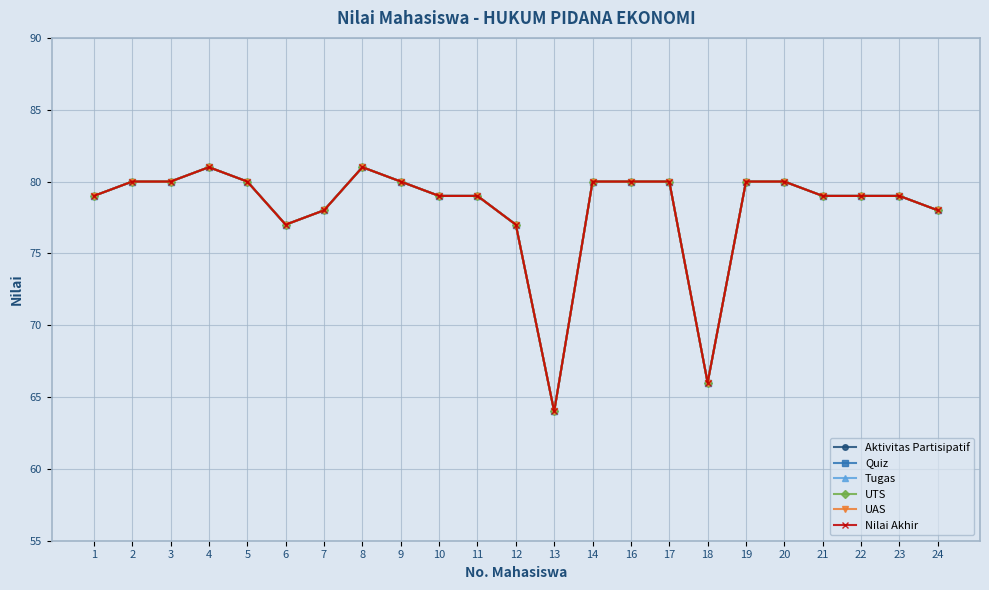

Reading left to right, extract all data points from this chart.

Aktivitas Partisipatif: 79	80	80	81	80	77	78	81	80	79	79	77	64	80	80	80	66	80	80	79	79	79	78
Quiz: 79	80	80	81	80	77	78	81	80	79	79	77	64	80	80	80	66	80	80	79	79	79	78
Tugas: 79	80	80	81	80	77	78	81	80	79	79	77	64	80	80	80	66	80	80	79	79	79	78
UTS: 79	80	80	81	80	77	78	81	80	79	79	77	64	80	80	80	66	80	80	79	79	79	78
UAS: 79	80	80	81	80	77	78	81	80	79	79	77	64	80	80	80	66	80	80	79	79	79	78
Nilai Akhir: 79	80	80	81	80	77	78	81	80	79	79	77	64	80	80	80	66	80	80	79	79	79	78